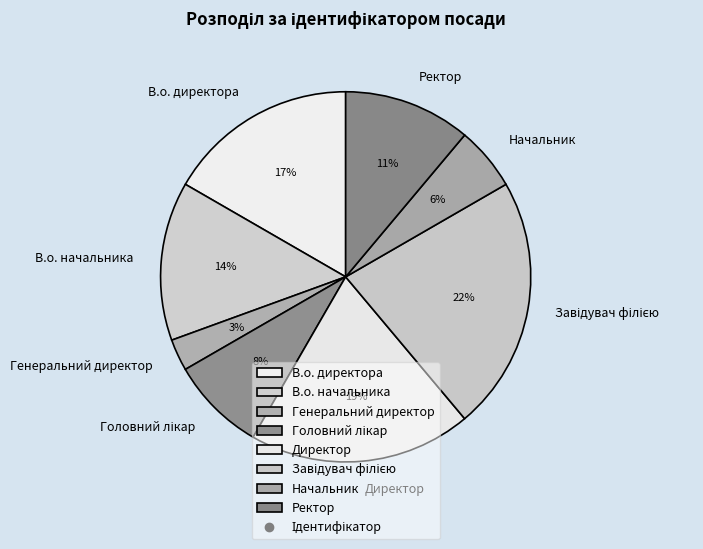

What percentage is the Генеральний директор slice, to the nearest percent?

3%